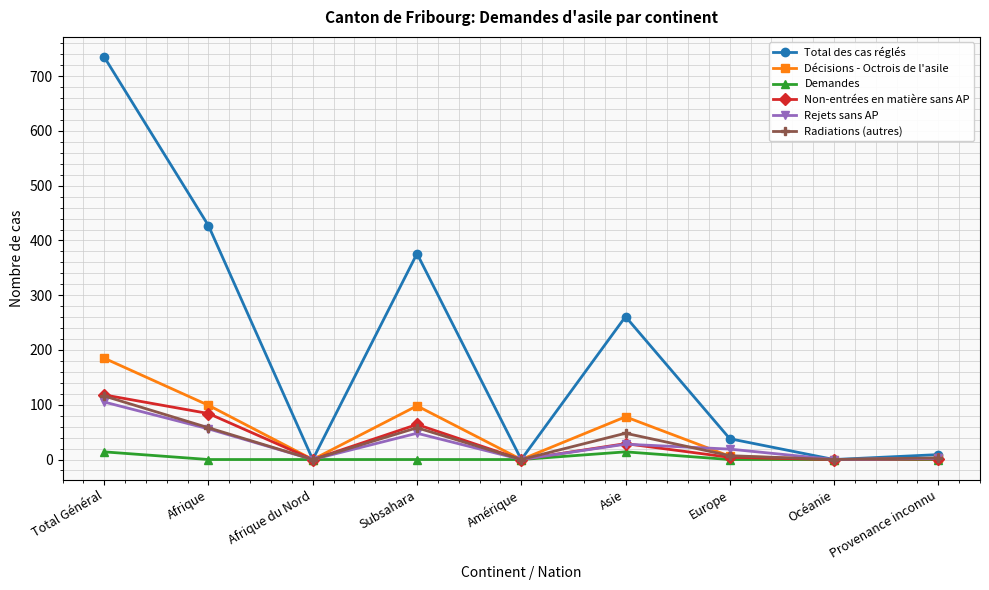

Which series has the widest spread of values?

Total des cas réglés